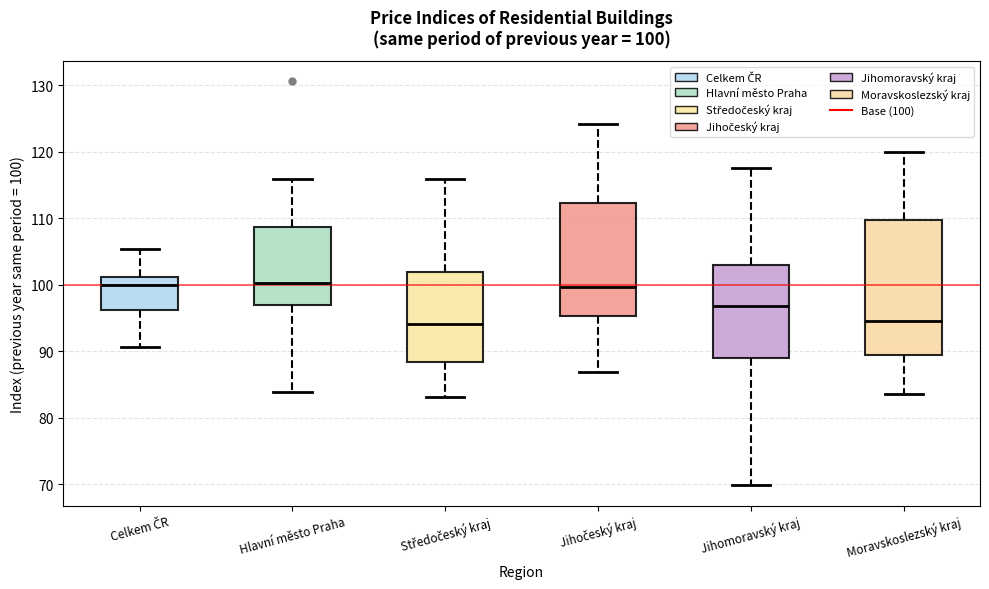

Which box is the tallest, from its lower edge to its upper edge?

Moravskoslezský kraj